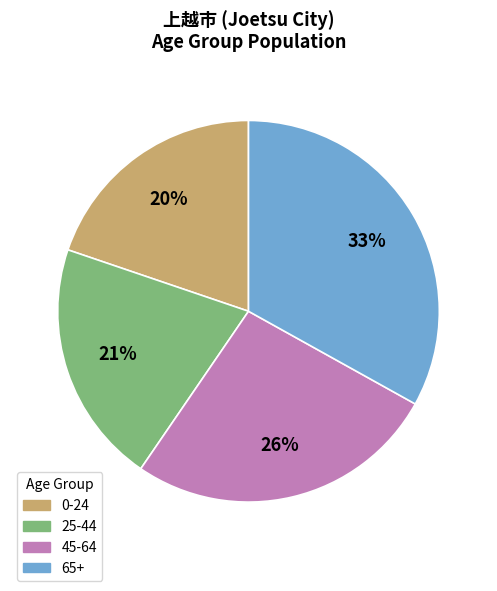

To the nearest percent, what is the difference between the largest and smallest slice percentages?

13%